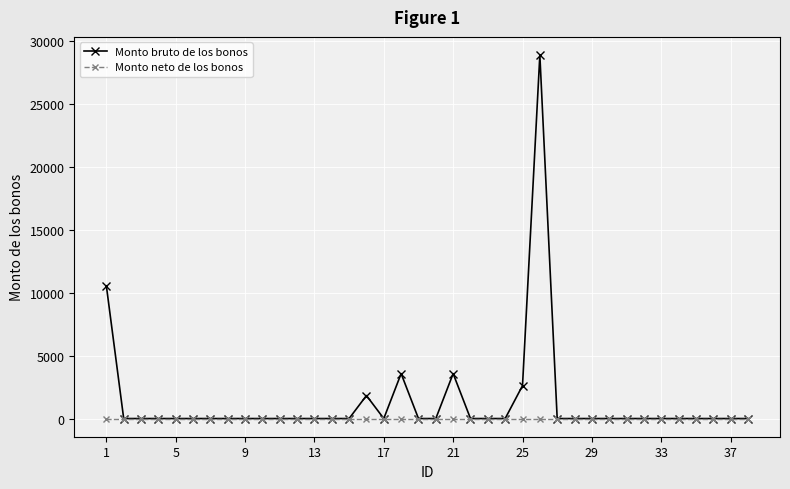

Rank the series by their maximum value, from lowest to highest.

Monto neto de los bonos, Monto bruto de los bonos